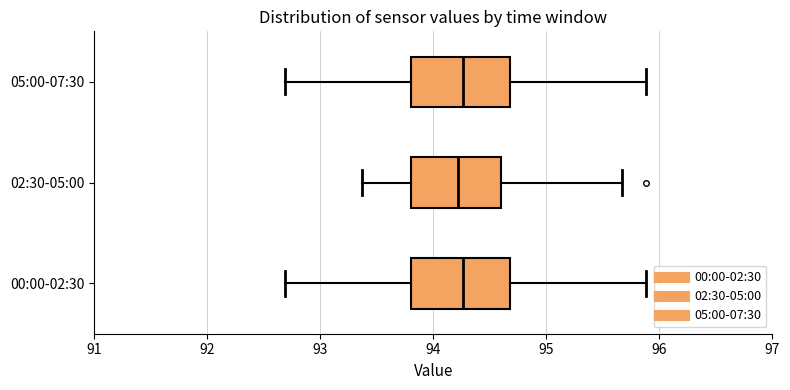

Where does the median line of the box for 02:30-05:00 sit on the x-axis? The values are not printed on the chart, so give them approximately, as read against the axis.

94.2